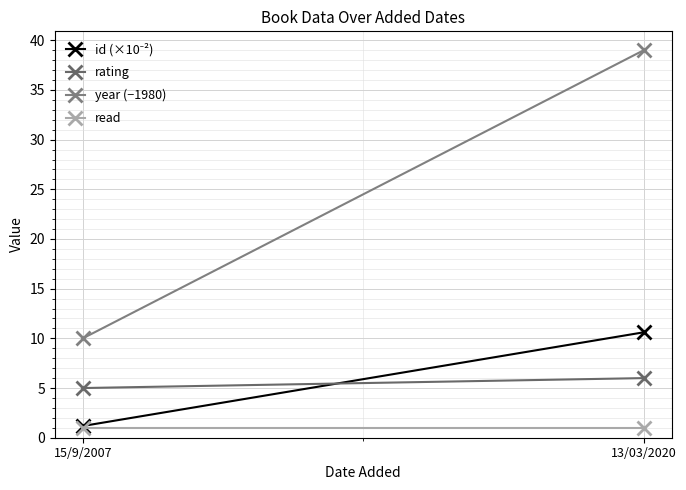

The value of read at 13/03/2020 is 1.0. True or false?

True